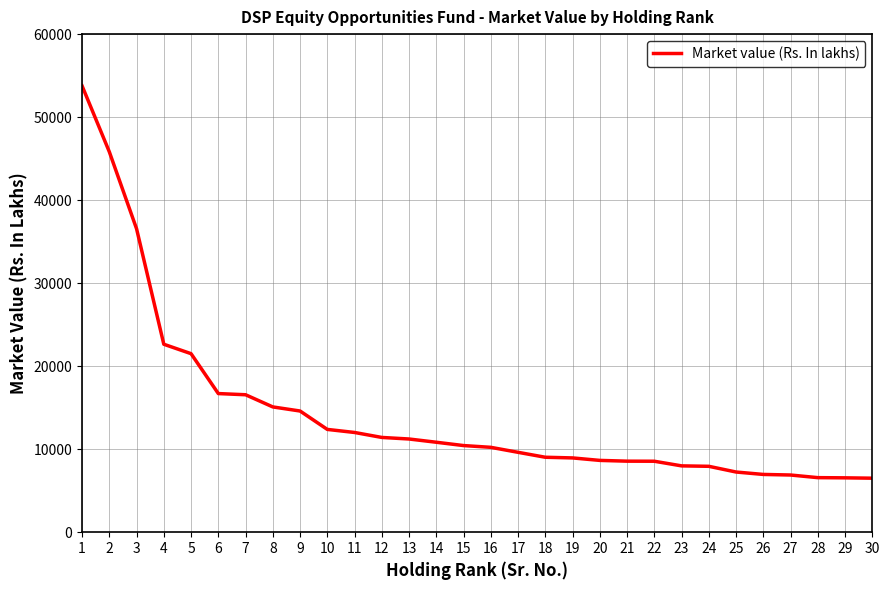

What is the sum of the values at 27 and 3?

43443.9